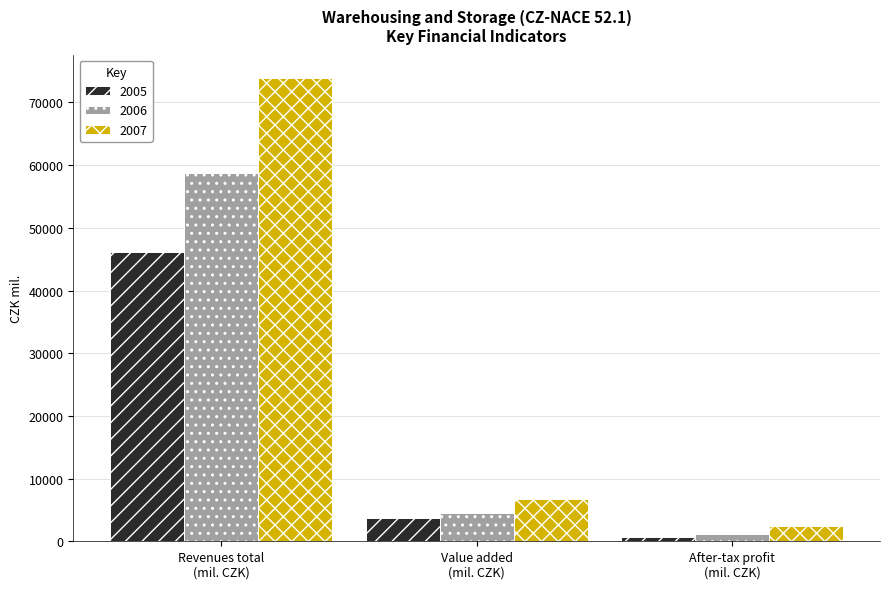

Which series has the widest spread of values?

2007